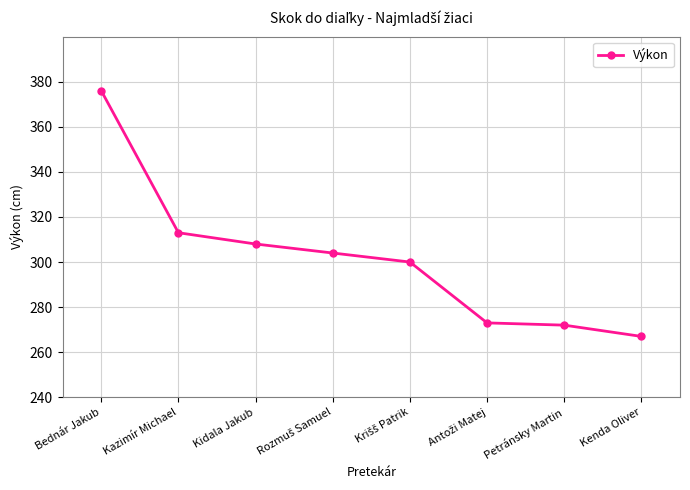

Where is the data nearest to the value 321?

Kazimír Michael